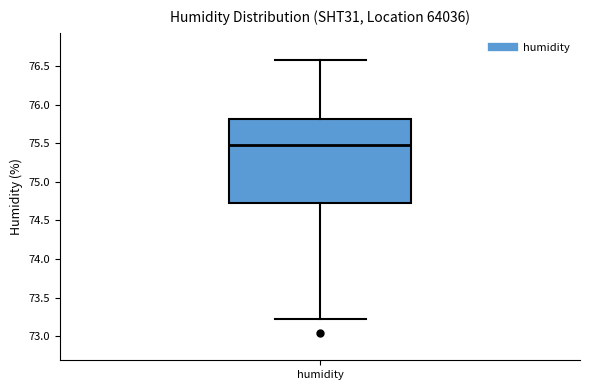

Read this box plot against the y-axis: the position of the median line, the range covered by the box, and the ends of both whiskers. The values are not printed on the chart, so give them approximately, as read against the axis.

median 75.5, box 74.7 to 75.8, whiskers 73.2 to 76.6